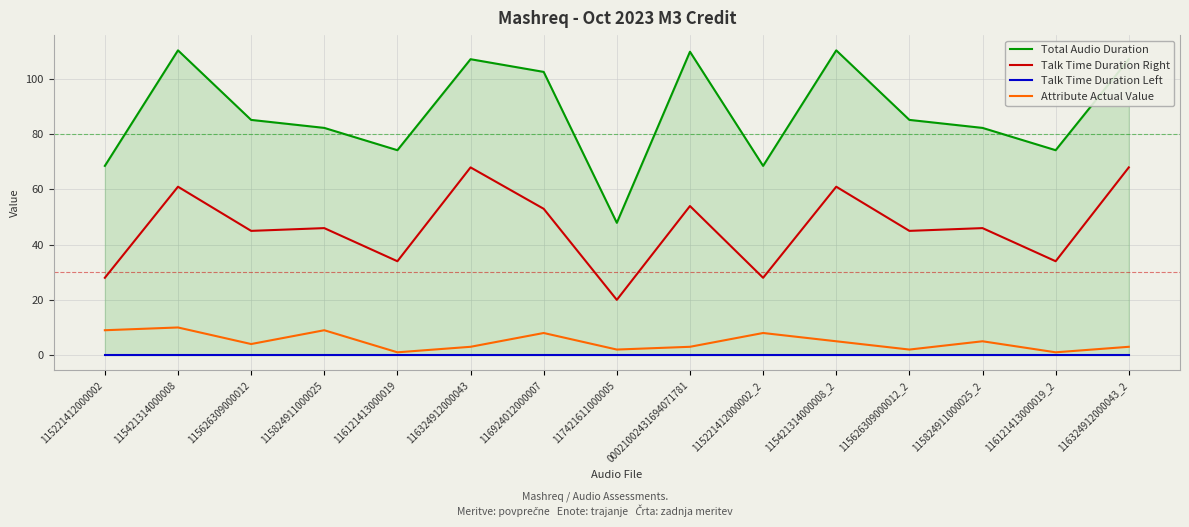

Count the Attribute Actual Value values in the range 2 to 8.

10